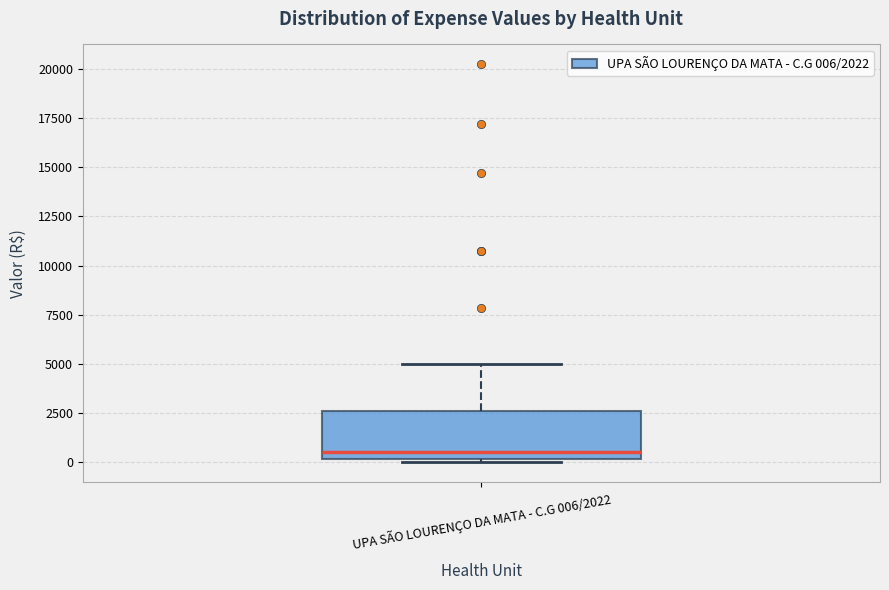

Where is the upper edge of the box for UPA SÃO LOURENÇO DA MATA - C.G 006/2022 on the y-axis? The values are not printed on the chart, so give them approximately, as read against the axis.

2500